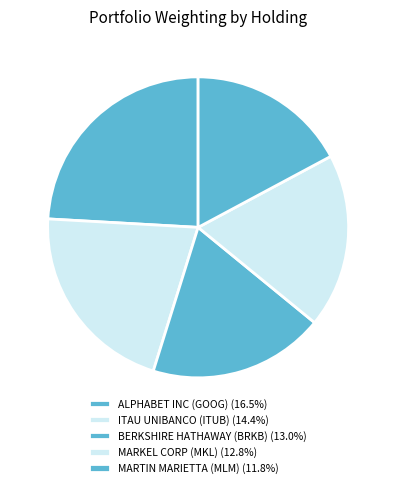

To the nearest percent, what is the difference between the BERKSHIRE HATHAWAY (BRKB) and ALPHABET INC (GOOG) slice percentages?

5%